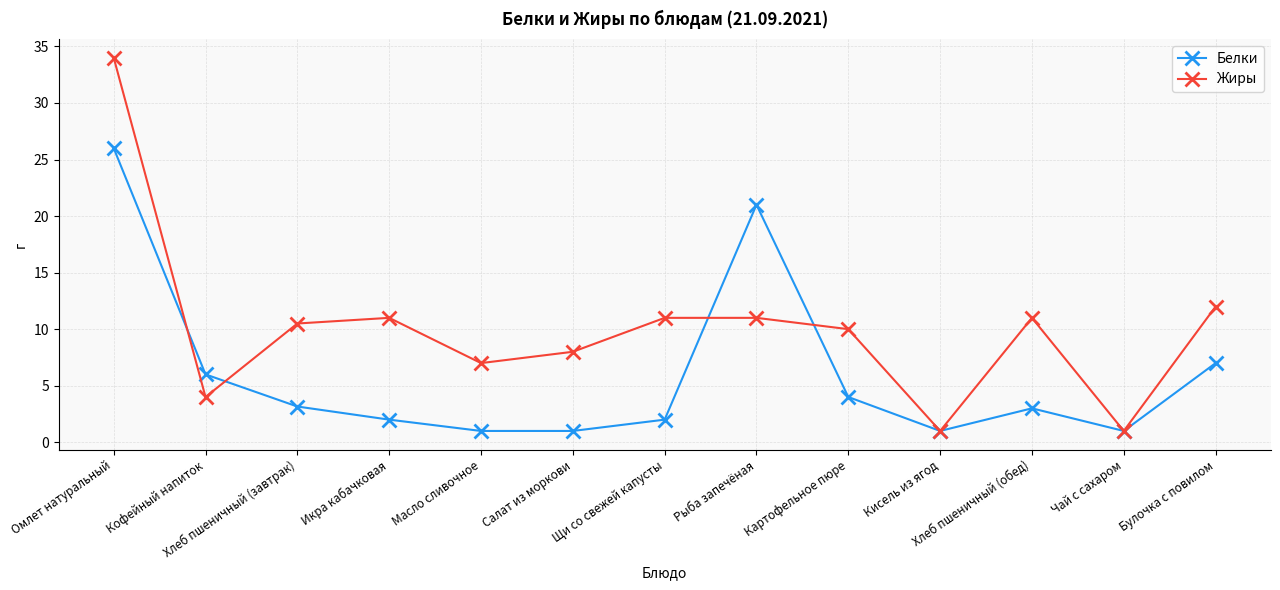

Which series ends up on top after the final intersection of Жиры and Белки?

Жиры